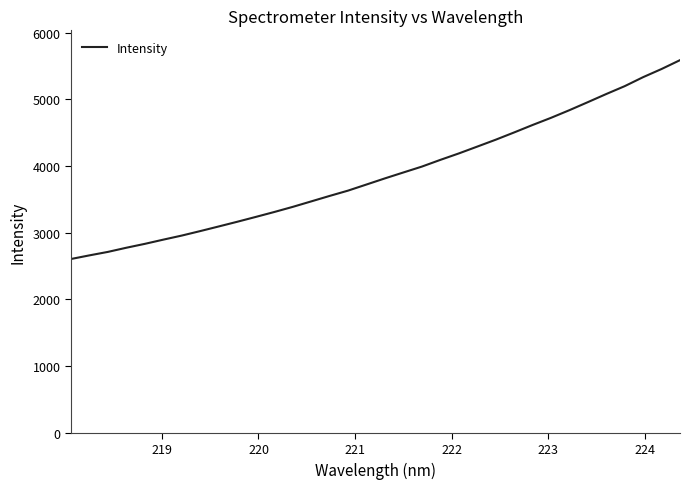

What is the maximum value shown in the chart?

5588.1